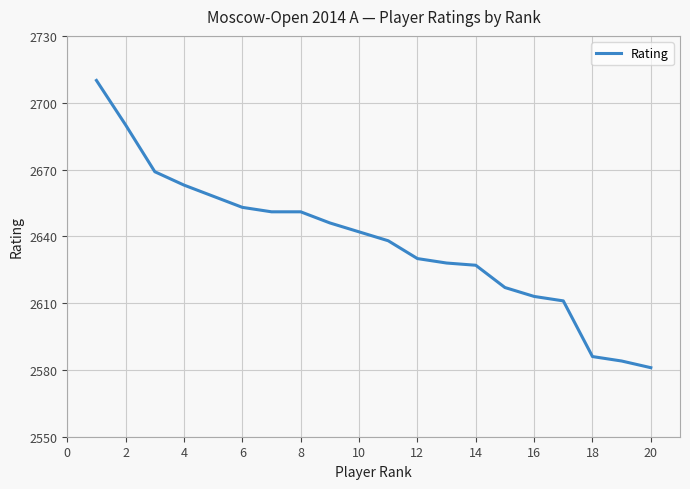

What is the difference between the maximum and minimum values?

129